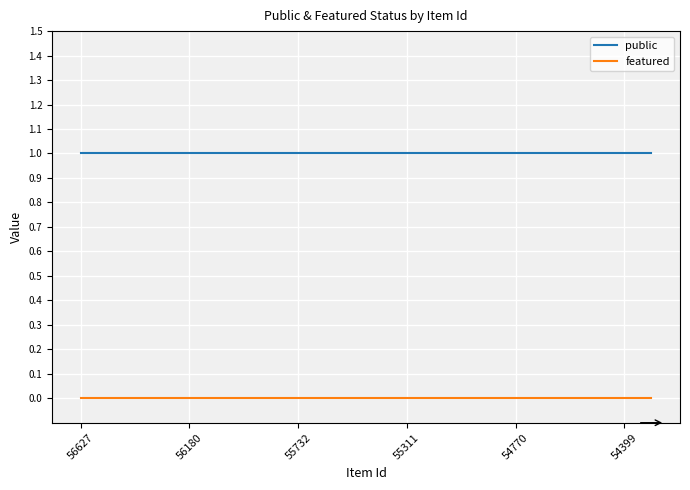

True or false: public and featured cross at least once.

False